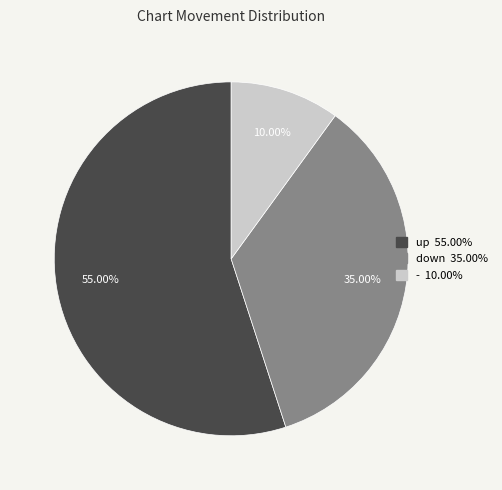

Is there a majority slice in this chart?

Yes